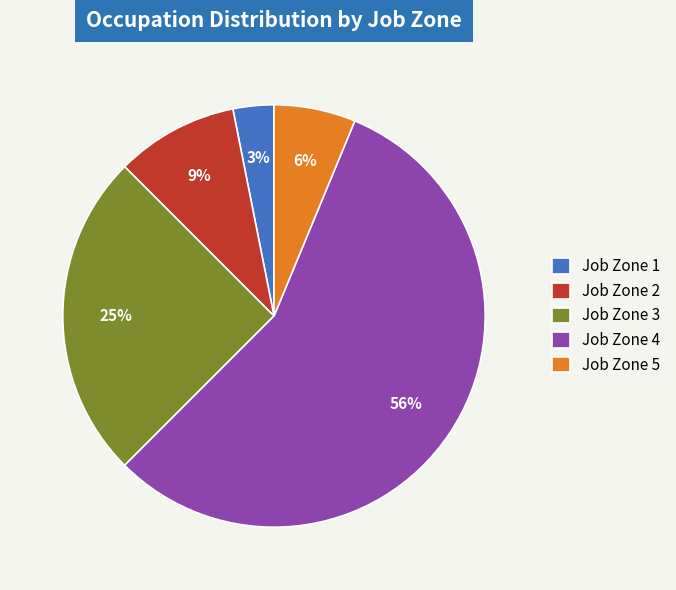

To the nearest percent, what is the difference between the Job Zone 3 and Job Zone 4 slice percentages?

31%